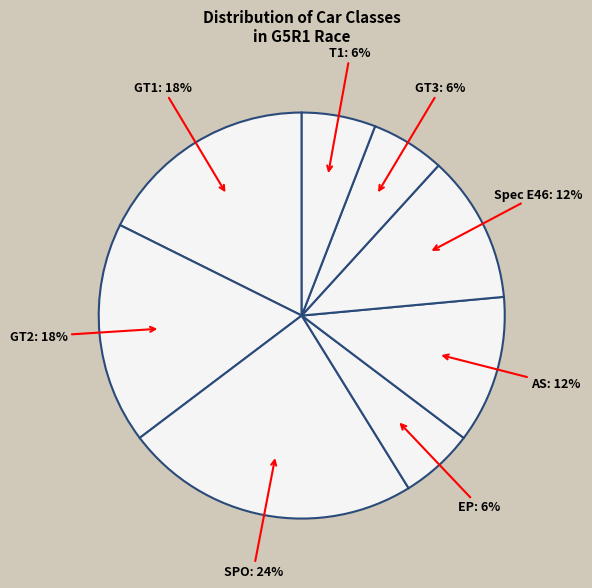

To the nearest percent, what percentage of the pie is SPO?

24%